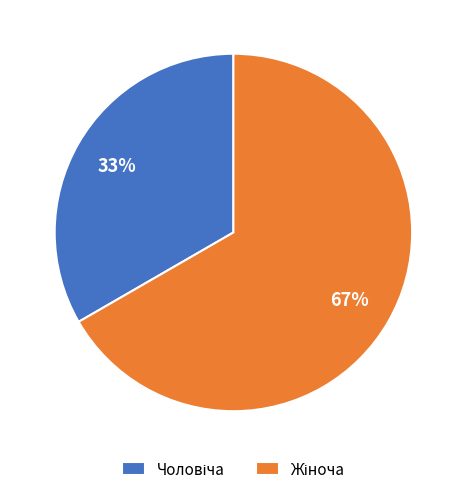

To the nearest percent, what is the average slice percentage?

50%